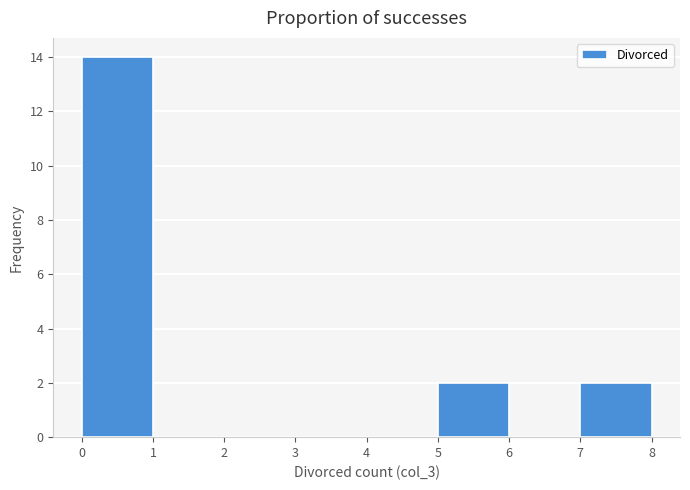

Which range on the x-axis has the tallest bar?

0 to 1